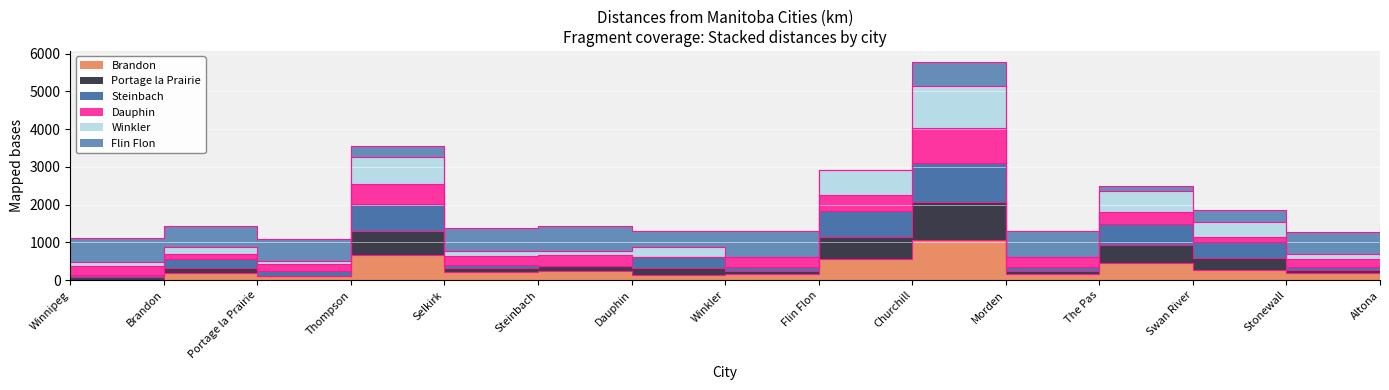

What is the value of the Winkler point at the 7th from the left?

890